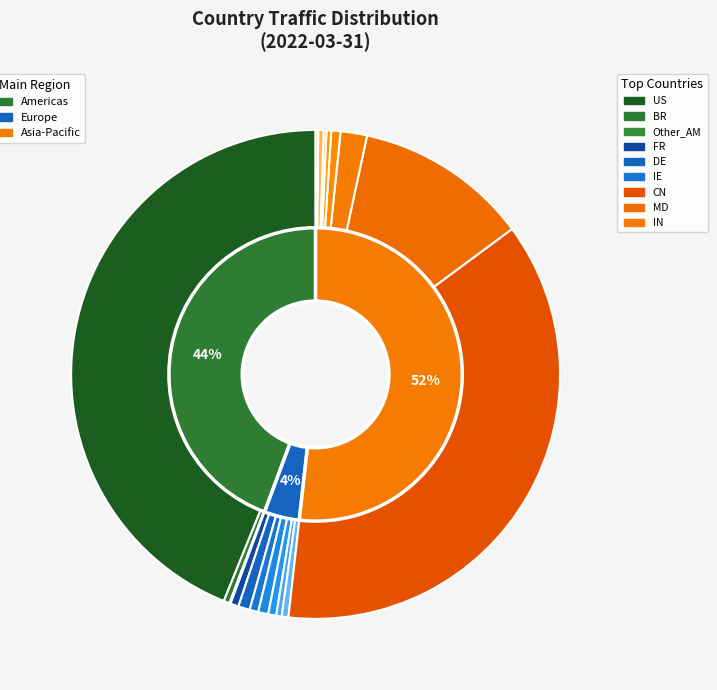

What is the largest slice in the pie chart?

US